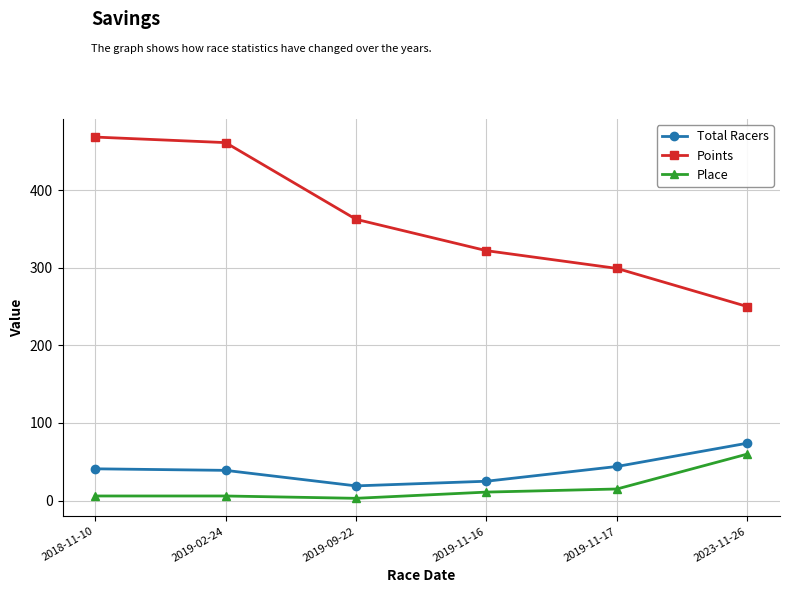

What is the total value across all series at 2019-09-22?

384.3